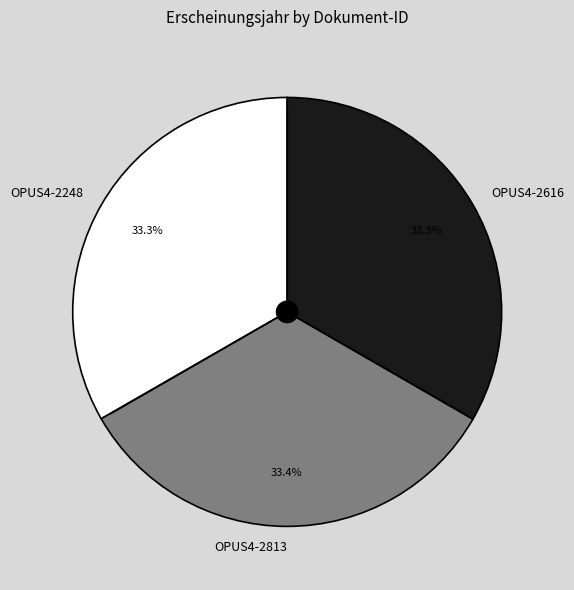

Approximately how many times larger is the value at OPUS4-2813 compared to OPUS4-2616?

1.0